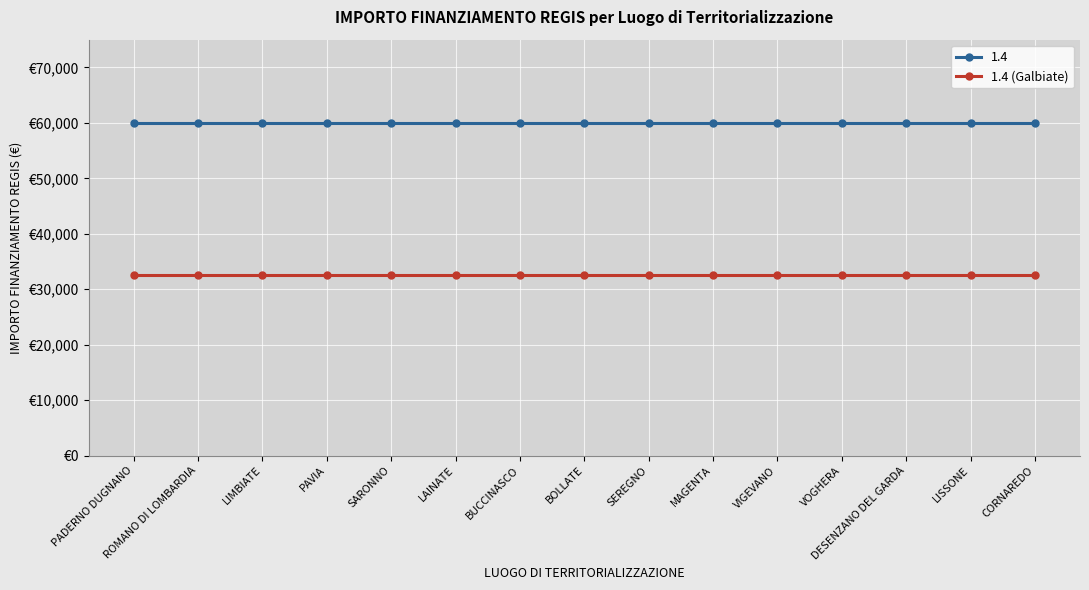

True or false: 1.4 (Galbiate) has more than 2 points higher than both neighbors.

False